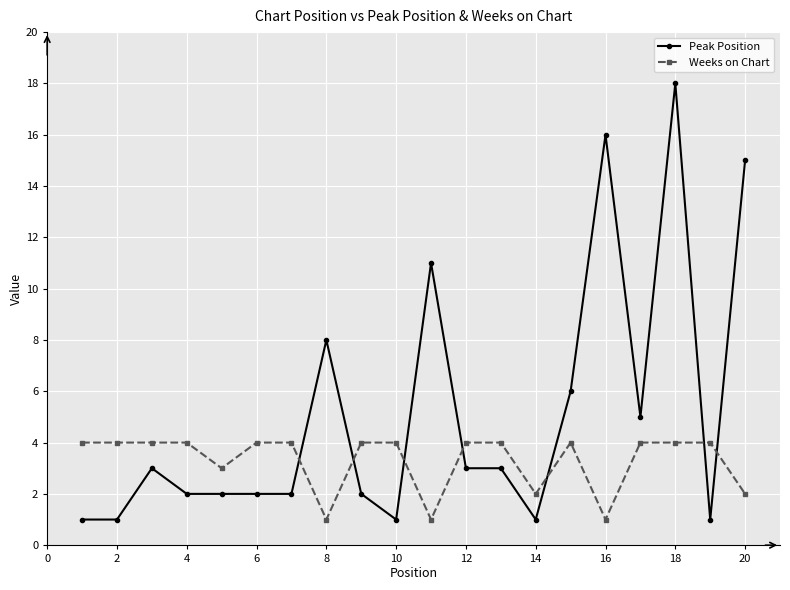

Which series has the largest total across all categories?

Peak Position